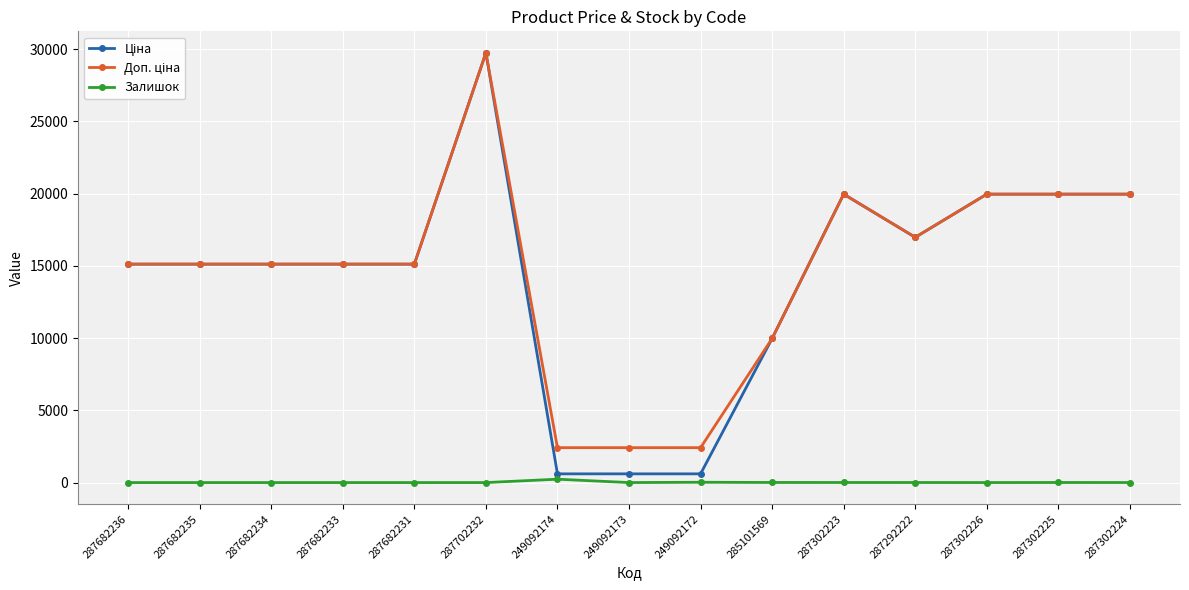

The value of Залишок at 287682234 is 0.0. True or false?

True